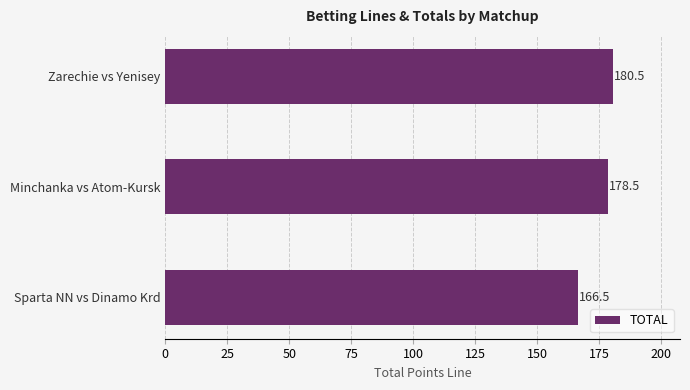

What is the greatest value displayed?

180.5